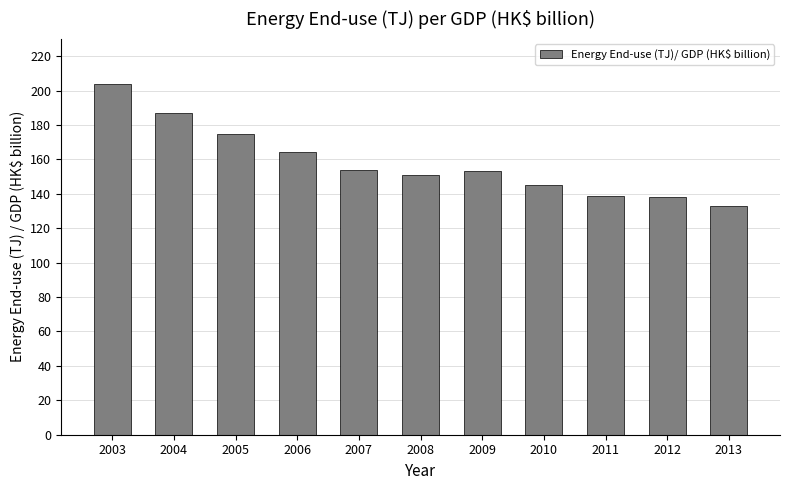

What is the approximate value at 2003, to the nearest 10?

200